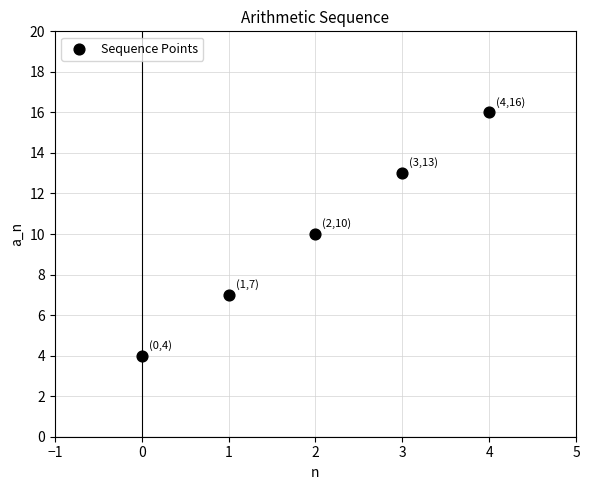

What is the average Y value?

10